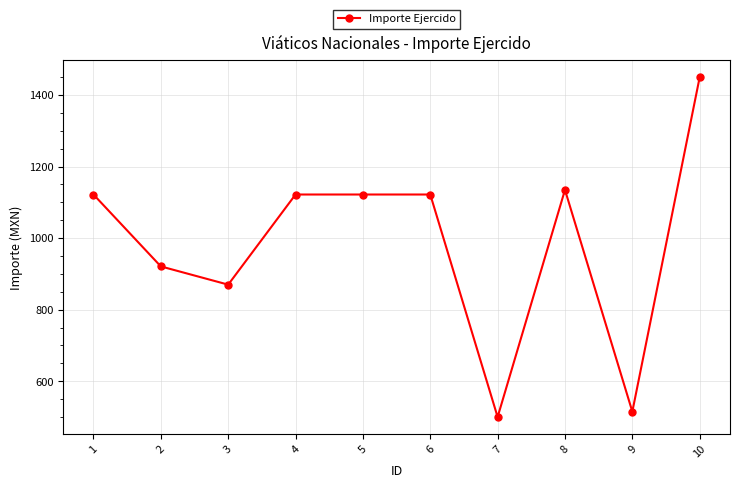

What is the value of the 10th point from the left?

1450